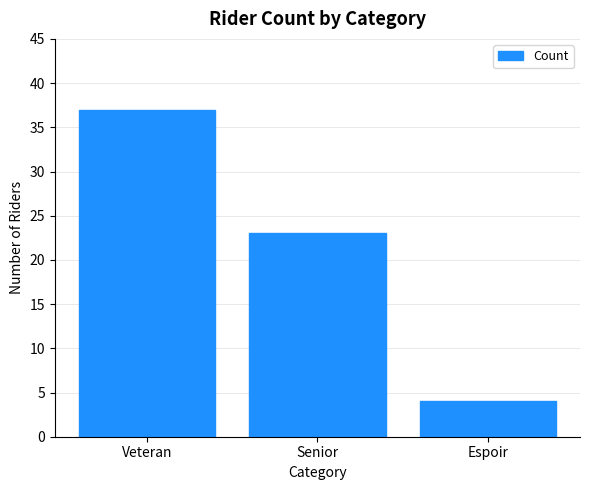

What is the difference between the maximum and minimum values?

33